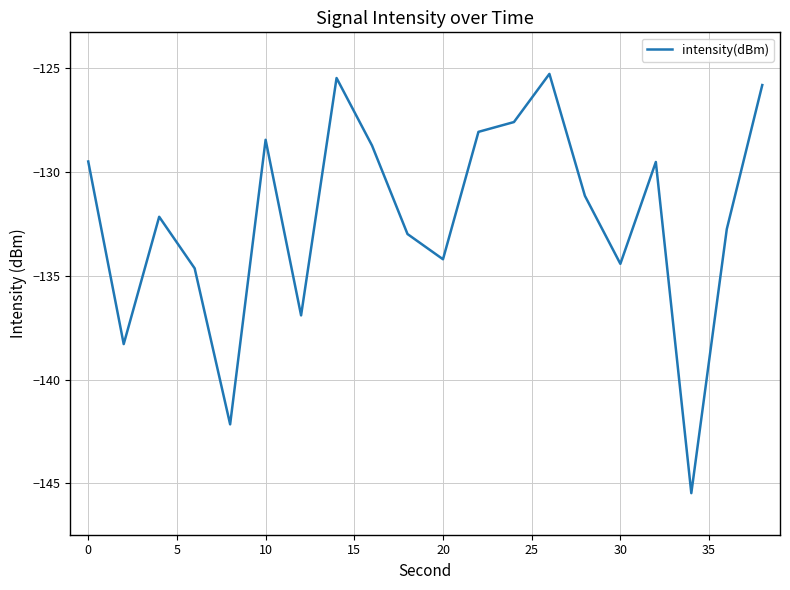

What is the smallest value displayed?

-145.5